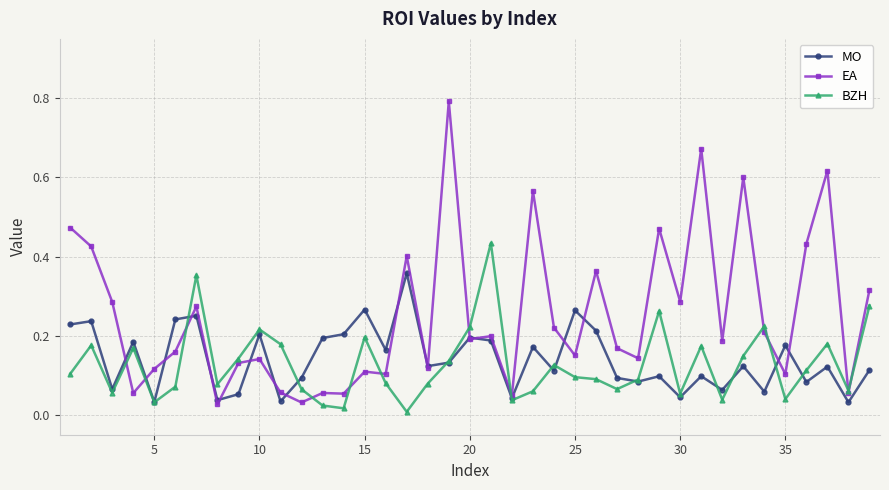

Rank the series by their maximum value, from lowest to highest.

MO, BZH, EA